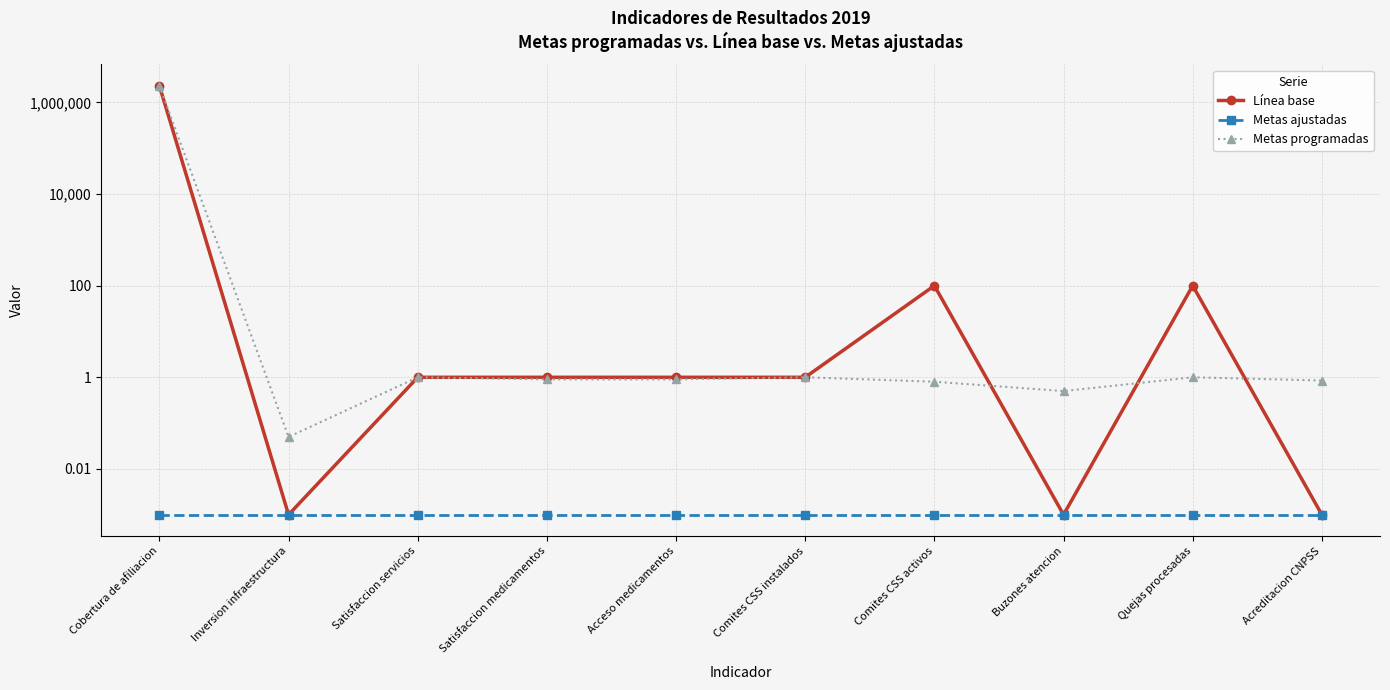

Reading right to left, extract all data points from this chart.

Línea base: 0.0	100.0	0.0	100.0	1.0	1.0	1.0	1.0	0.0	2309934.0
Metas ajustadas: 0.0	0.0	0.0	0.0	0.0	0.0	0.0	0.0	0.0	0.0
Metas programadas: 0.8	1.0	0.5	0.8	1.0	0.9	0.9	1.0	0.1	2309934.0